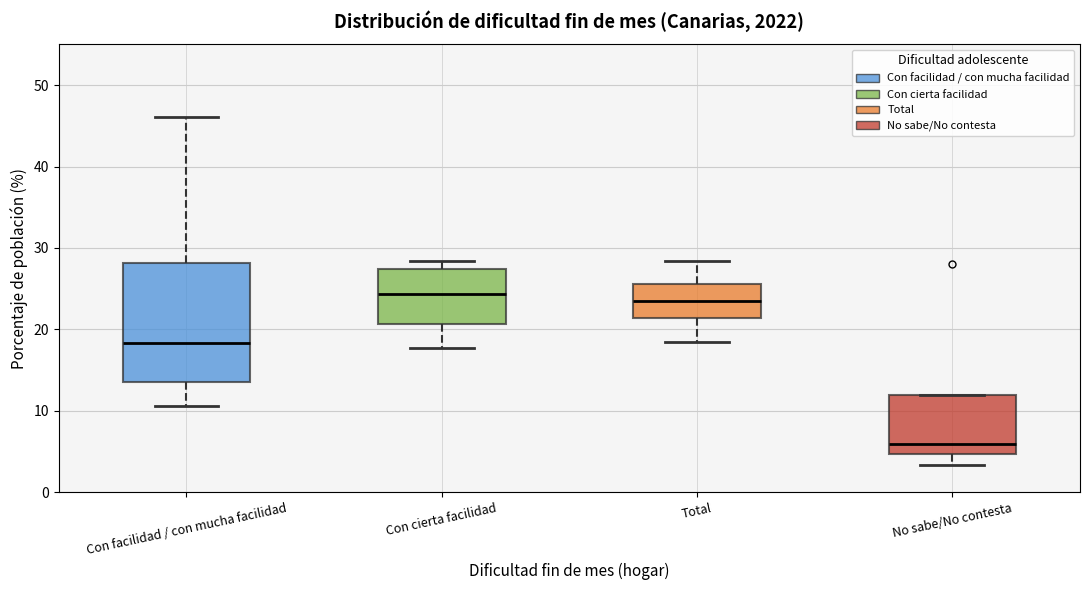

Which box is the tallest, from its lower edge to its upper edge?

Con facilidad / con mucha facilidad